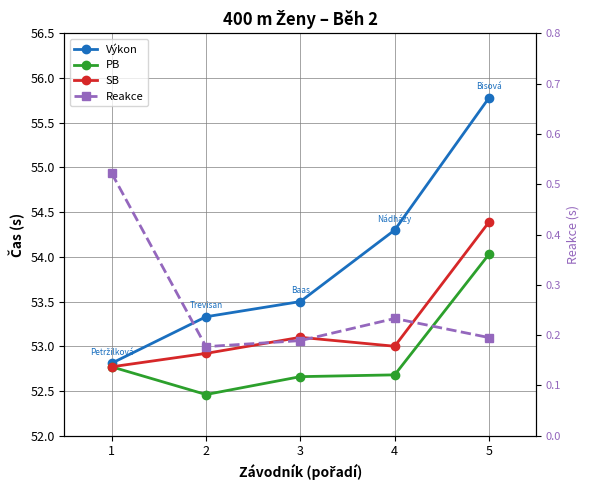

What is the value of the PB point at the 3rd from the left?

52.7